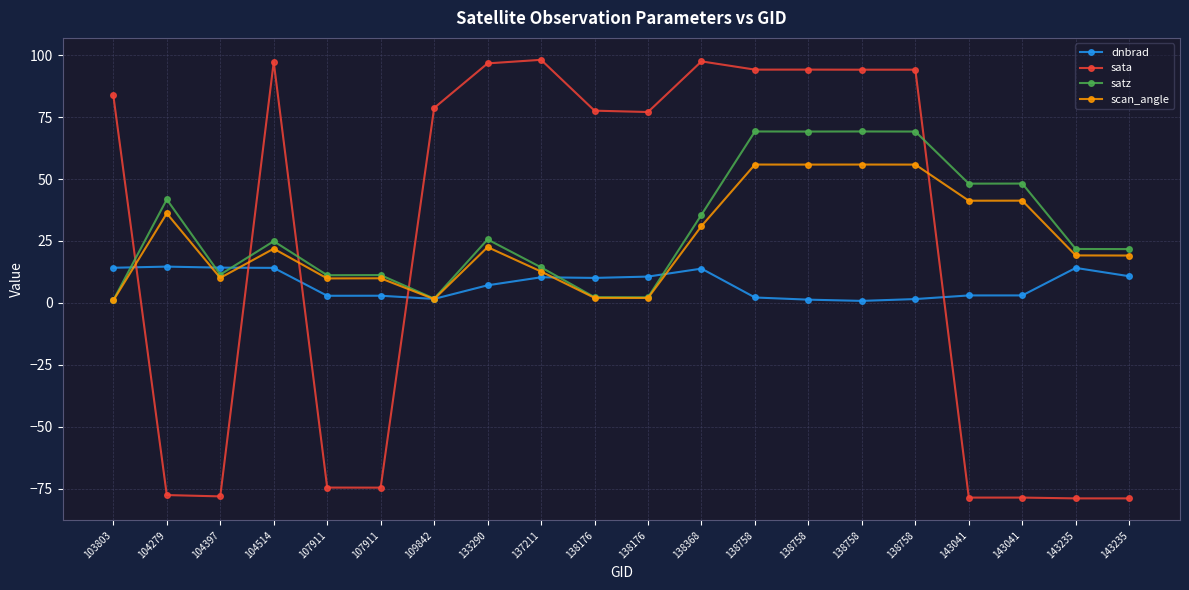

Does the chart have visible grid lines?

Yes